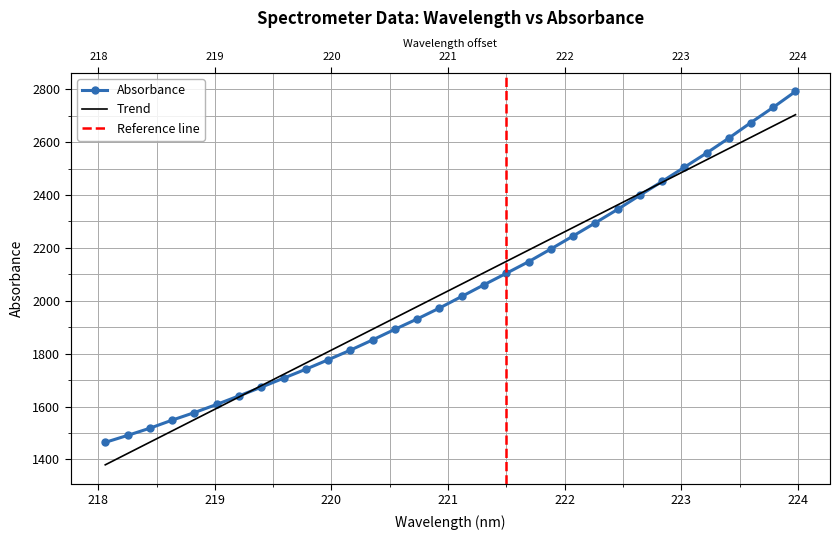

Is this an area chart (filled region under the line)?

No